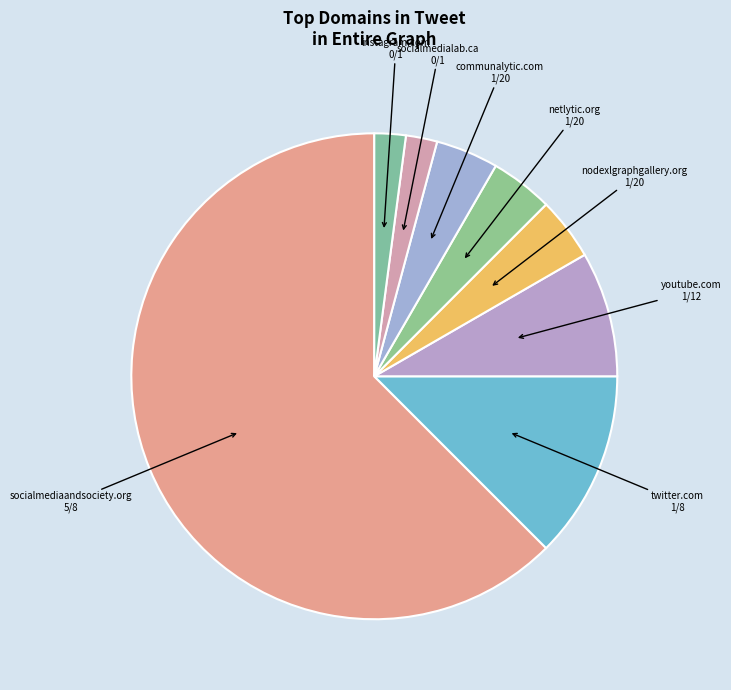

How many segments does this pie chart have?

8